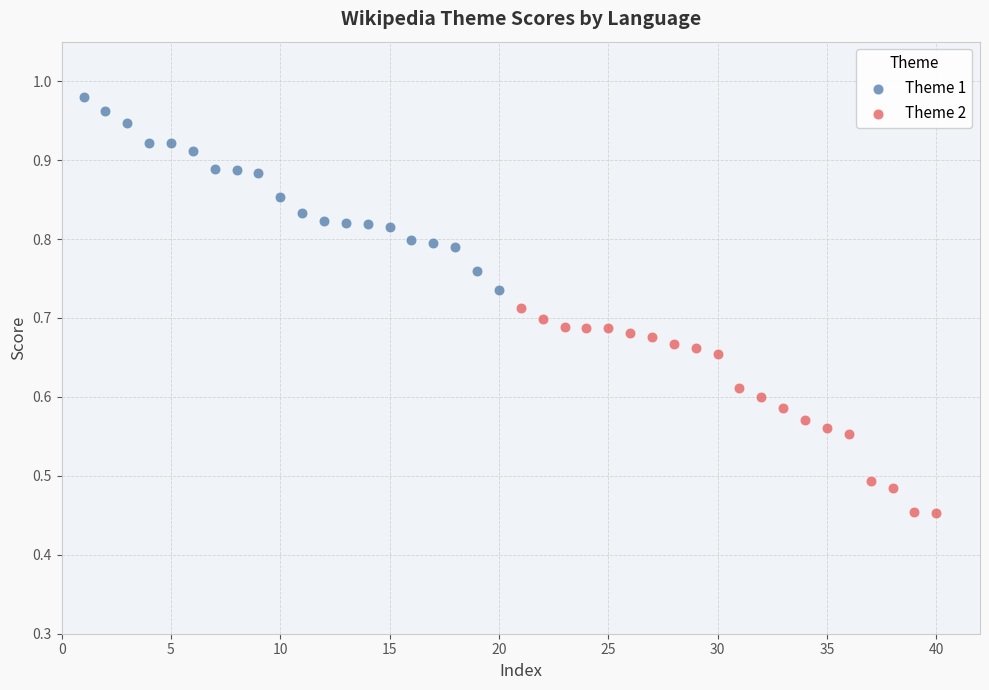

Which series has the widest spread of Y values?

Theme 2